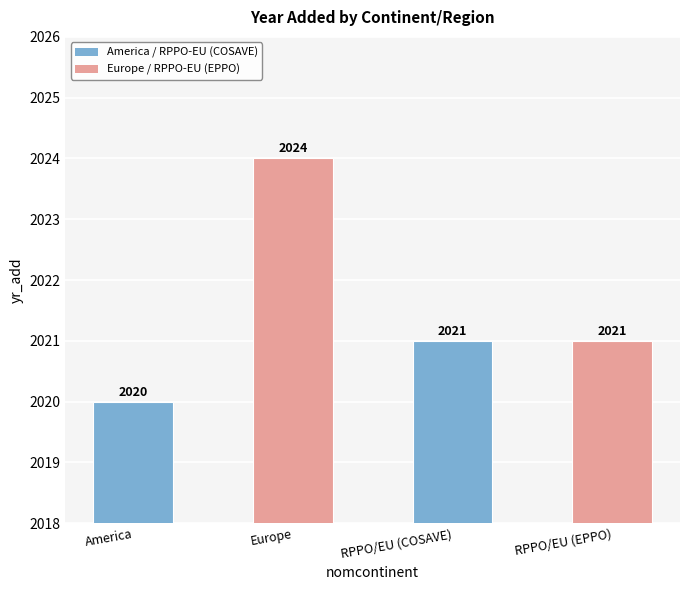

What is the difference between the maximum and minimum values?

4